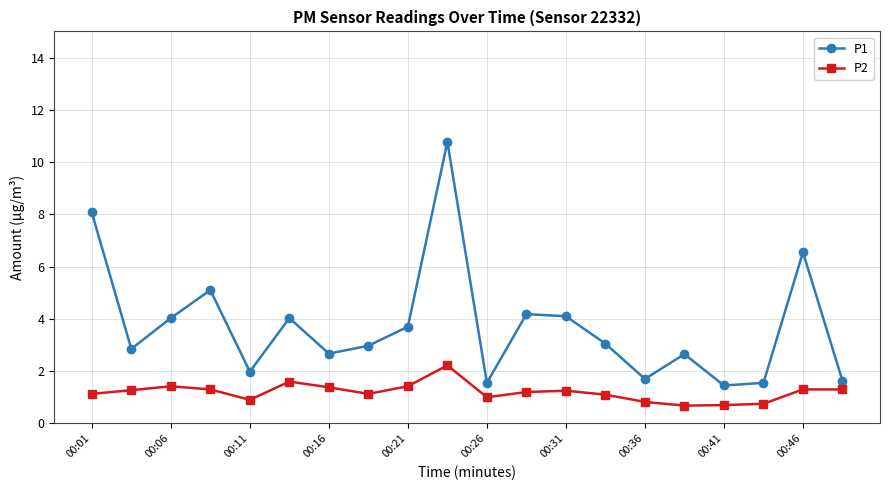

True or false: P2 and P1 intersect in this chart.

False